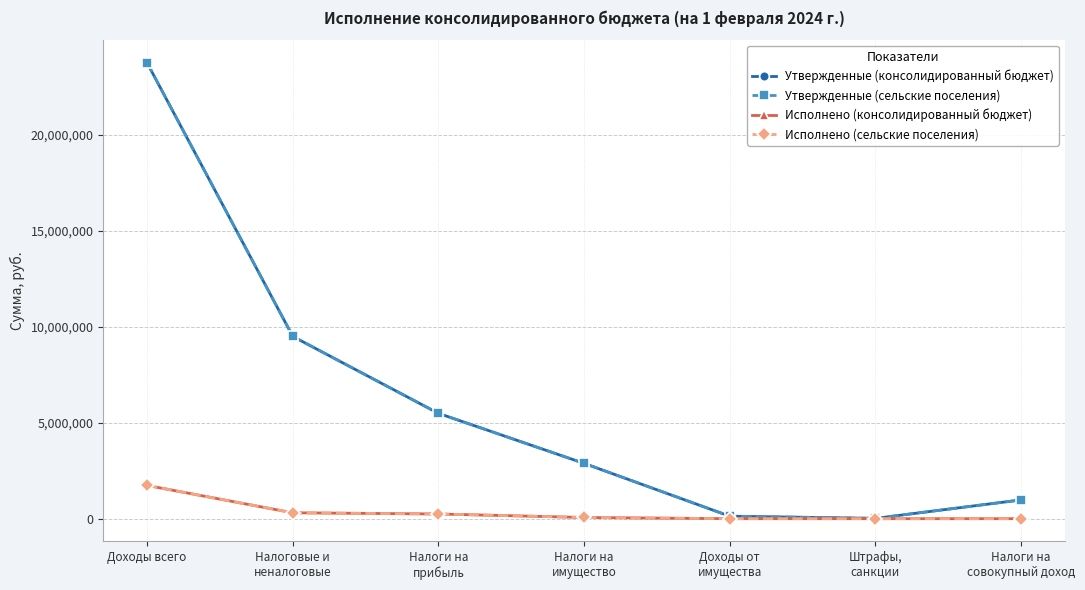

Is this an area chart (filled region under the line)?

No